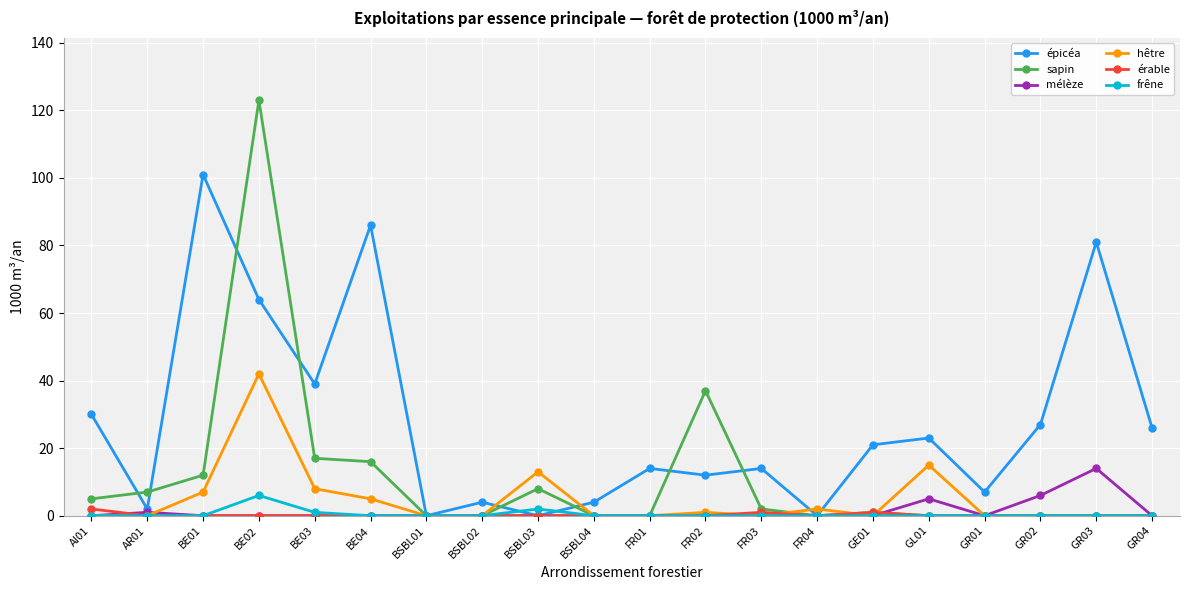

At which category does the chart reach its peak across all series?

BE02